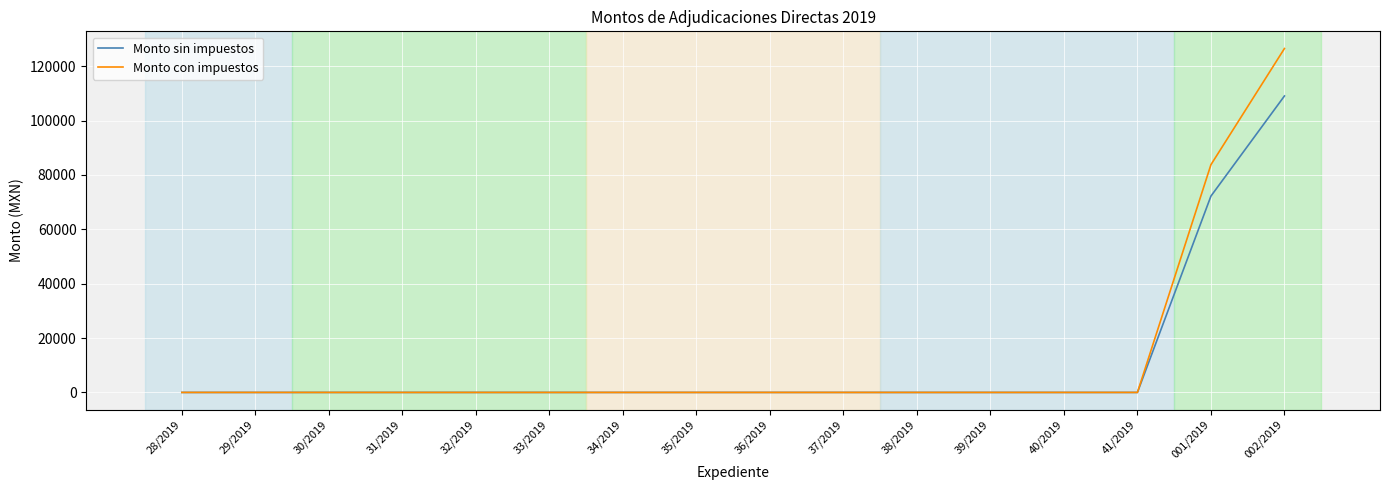

Which series has the largest range (max minus min)?

Monto con impuestos